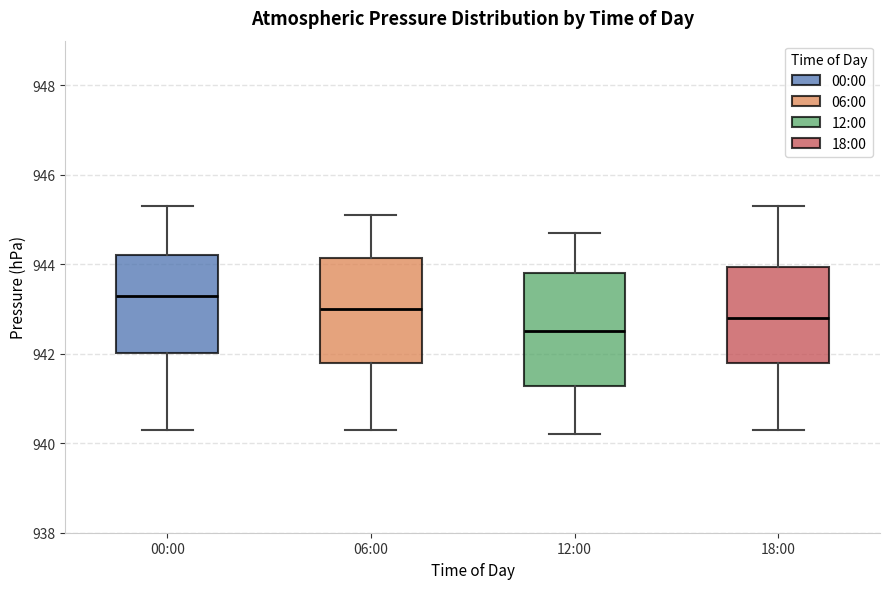

Reading left to right, read every box against the y-axis: the position of its median line, the range the box covers, and the ends of its whiskers. The values are not printed on the chart, so give them approximately, as read against the axis.

00:00: median 943.4, box 942.0 to 944.2, whiskers 940.4 to 945.4
06:00: median 943.0, box 941.8 to 944.2, whiskers 940.4 to 945.2
12:00: median 942.6, box 941.2 to 943.8, whiskers 940.2 to 944.8
18:00: median 942.8, box 941.8 to 944.0, whiskers 940.4 to 945.4